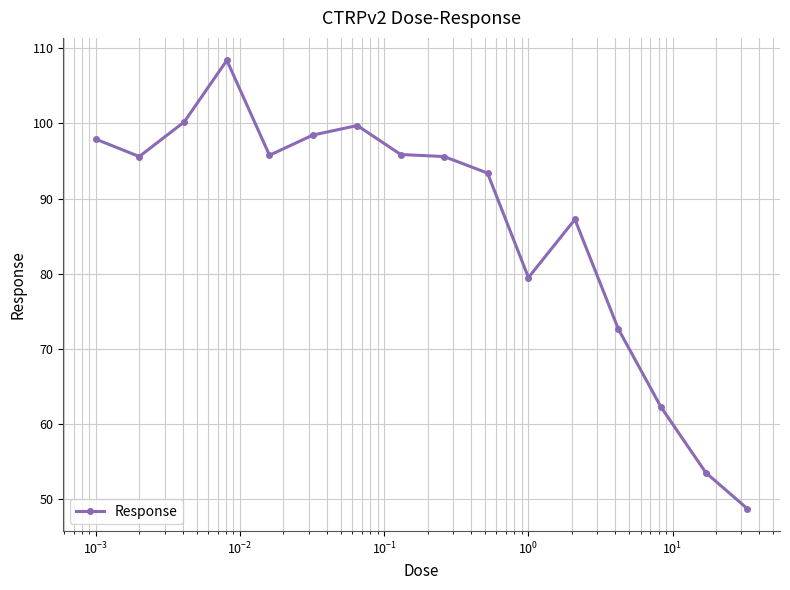

What is the difference between the maximum and minimum values?

59.7